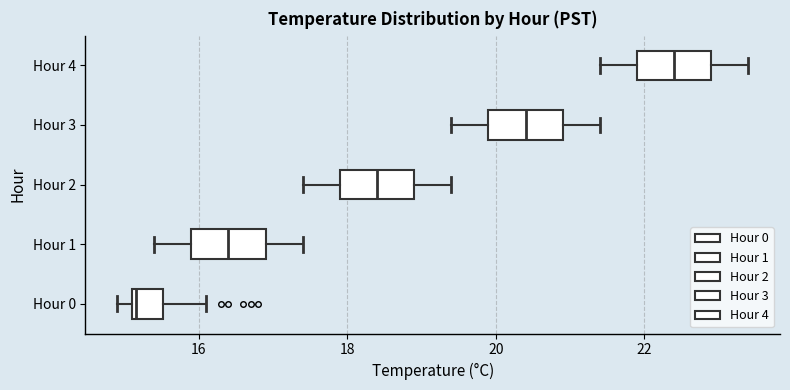

Reading bottom to top, read every box against the x-axis: the position of its median line, the range the box covers, and the ends of its whiskers. The values are not printed on the chart, so give them approximately, as read against the axis.

Hour 0: median 15.2, box 15.2 to 15.6, whiskers 15.0 to 16.2
Hour 1: median 16.4, box 16.0 to 17.0, whiskers 15.4 to 17.4
Hour 2: median 18.4, box 18.0 to 19.0, whiskers 17.4 to 19.4
Hour 3: median 20.4, box 20.0 to 21.0, whiskers 19.4 to 21.4
Hour 4: median 22.4, box 22.0 to 23.0, whiskers 21.4 to 23.4